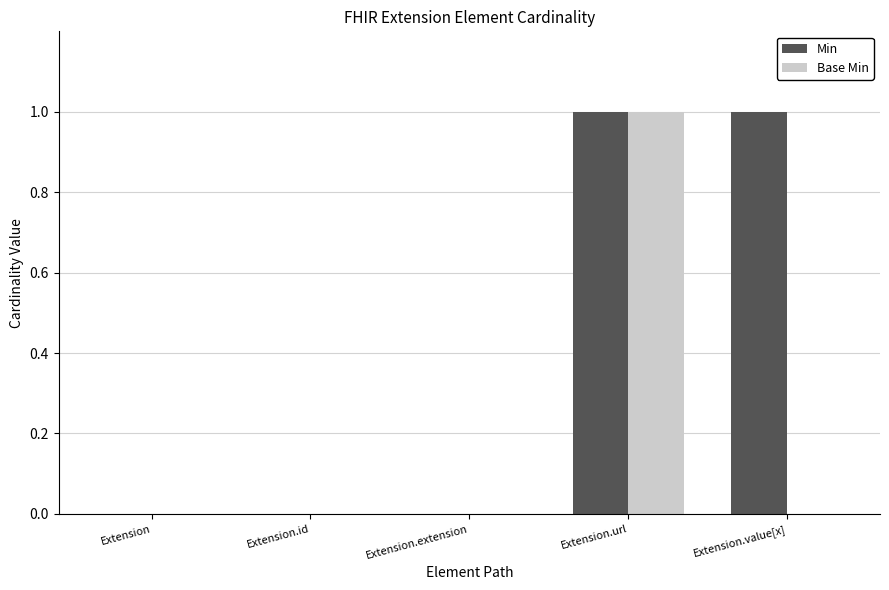

Reading left to right, what are all the values shown in this chart?

Min: Extension=0	Extension.id=0	Extension.extension=0	Extension.url=1	Extension.value[x]=1
Base Min: Extension=0	Extension.id=0	Extension.extension=0	Extension.url=1	Extension.value[x]=0